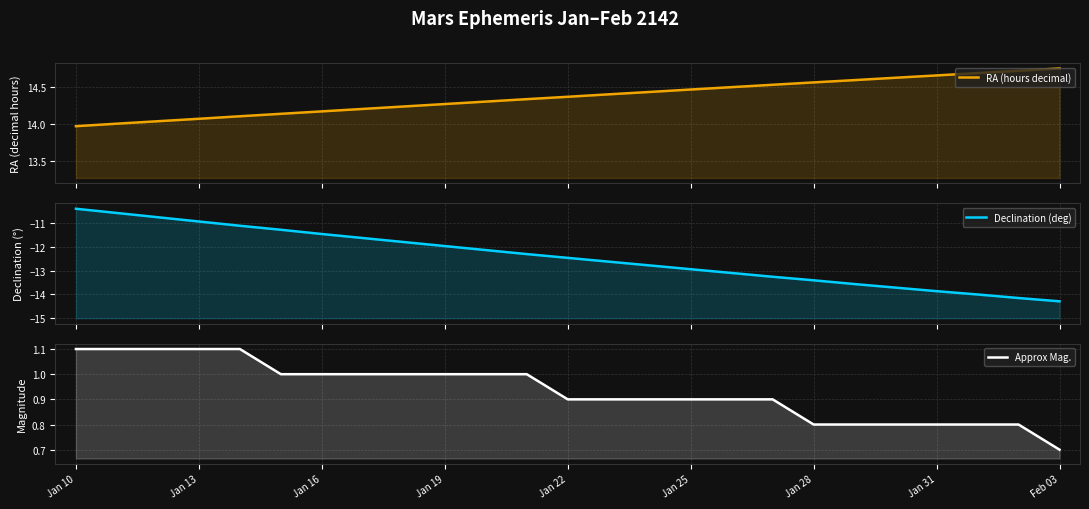

Is it true that Declination (deg) equals -22.0 at 16?

False